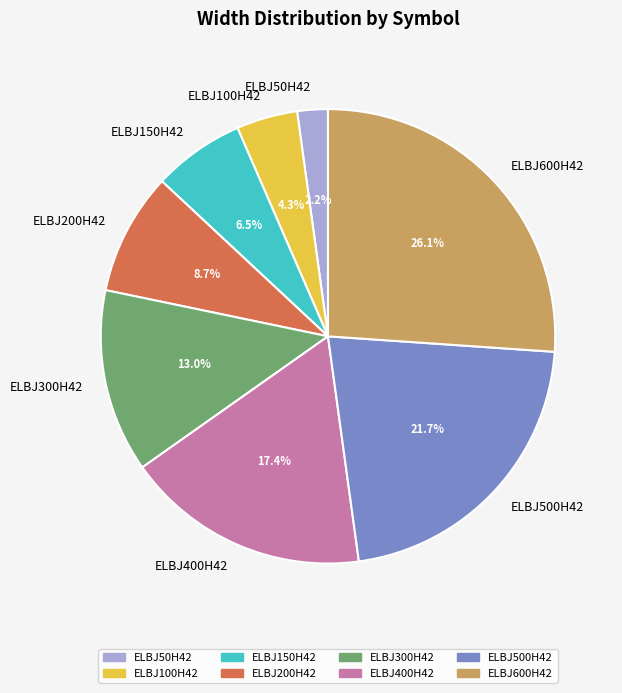

Count the number of slices in the pie.

8